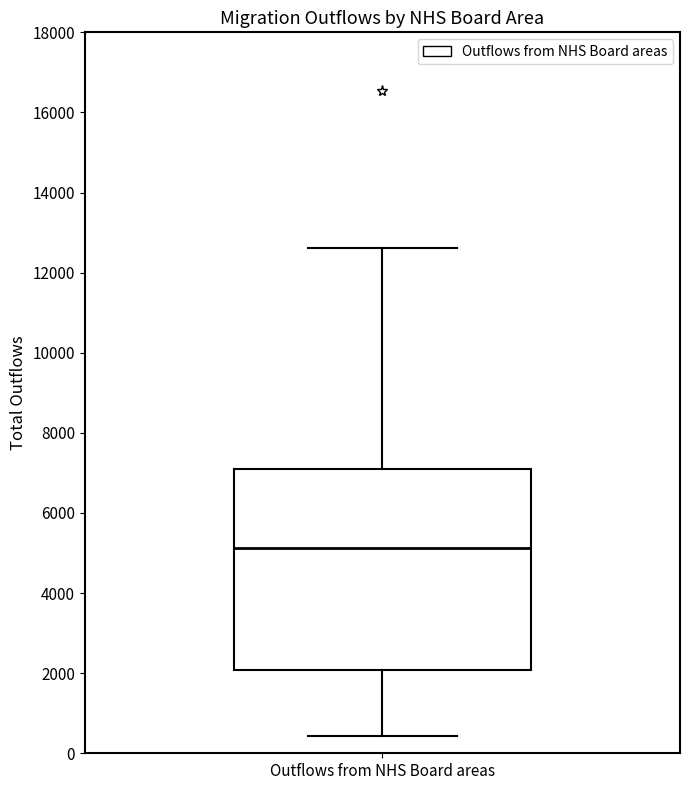

Read this box plot against the y-axis: the position of the median line, the range covered by the box, and the ends of both whiskers. The values are not printed on the chart, so give them approximately, as read against the axis.

median 5200, box 2000 to 7000, whiskers 400 to 12600